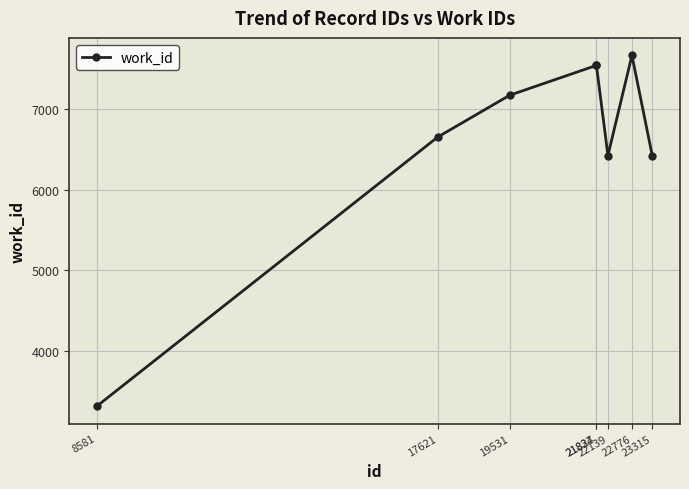

Which label corresponds to the largest value in the chart?

22776